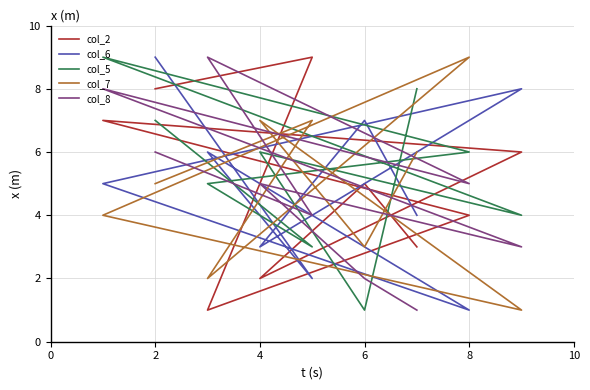

After their last crossing, which series has the higher values: col_7 or col_5?

col_5